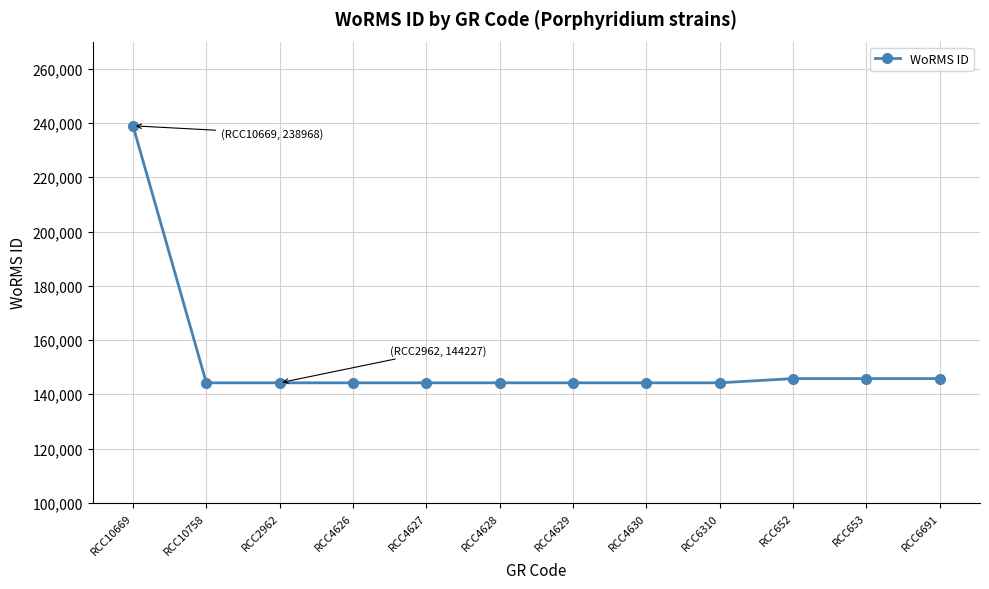

What value does the data have at RCC4627, to the nearest 50?

144250